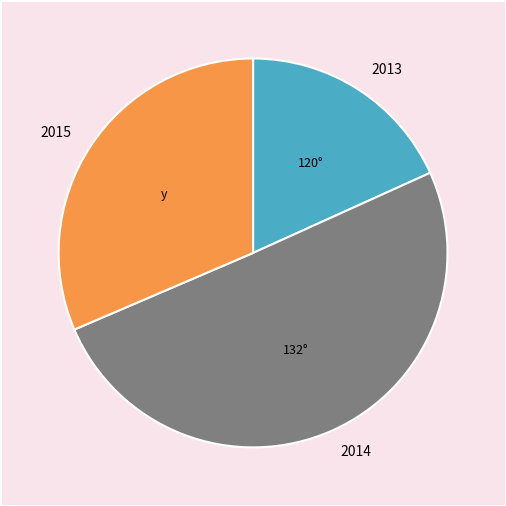

Is the sum of 2013 and 2014 greater than half?

Yes